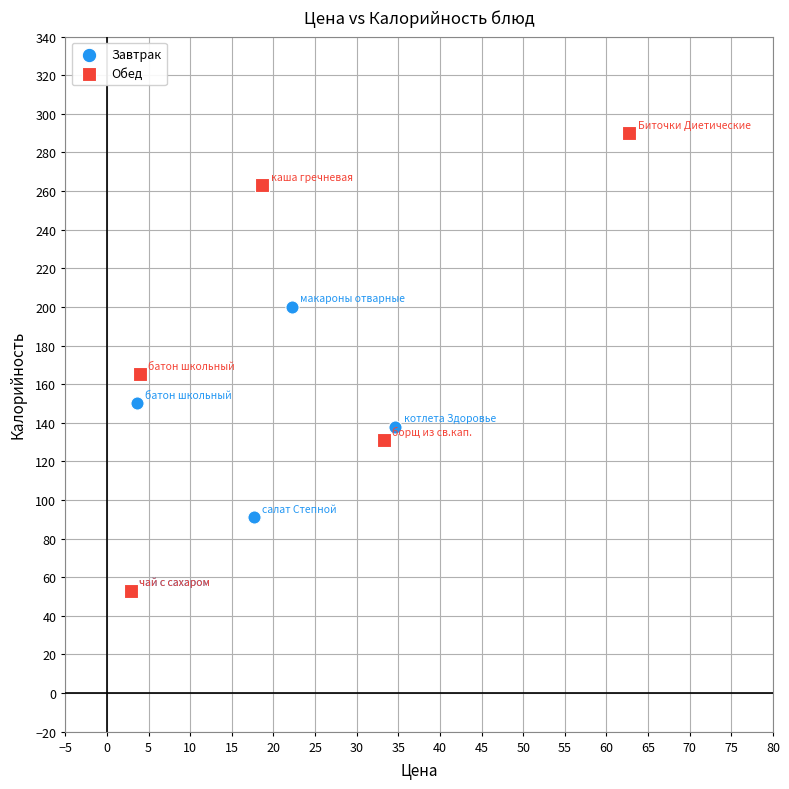

Which series has the widest spread of Y values?

Обед